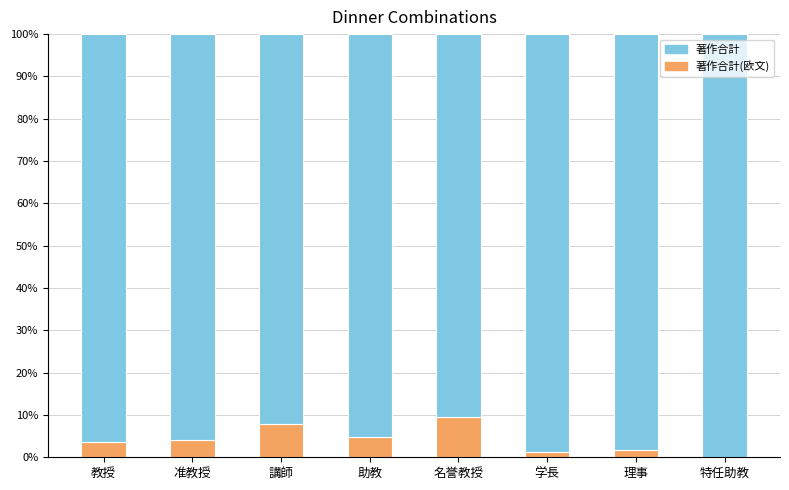

What are all the series names shown in the legend?

著作合計, 著作合計(欧文)